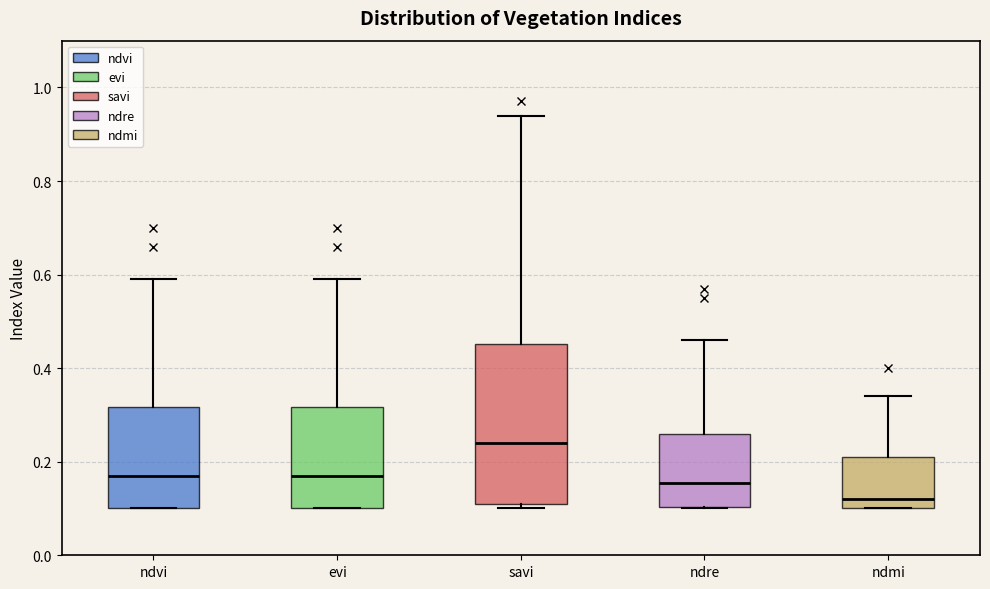

Reading left to right, read every box against the y-axis: the position of its median line, the range the box covers, and the ends of its whiskers. The values are not printed on the chart, so give them approximately, as read against the axis.

ndvi: median 0.18, box 0.10 to 0.32, whiskers 0.10 to 0.60
evi: median 0.18, box 0.10 to 0.32, whiskers 0.10 to 0.60
savi: median 0.24, box 0.12 to 0.46, whiskers 0.10 to 0.94
ndre: median 0.16, box 0.10 to 0.26, whiskers 0.10 to 0.46
ndmi: median 0.12, box 0.10 to 0.22, whiskers 0.10 to 0.34